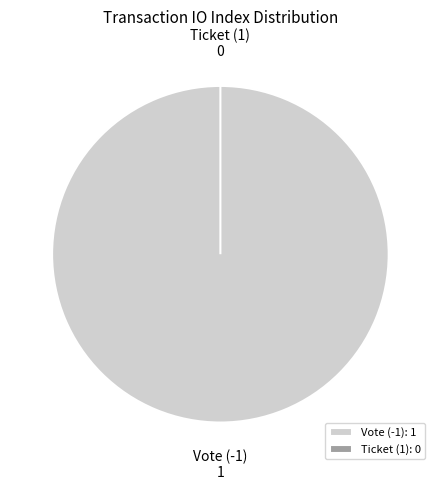

How many segments does this pie chart have?

2